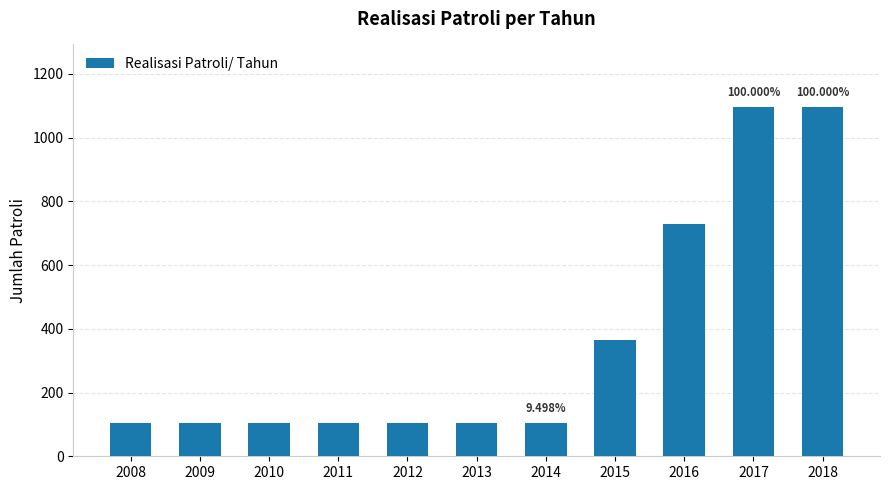

Count the values in the range 104 to 730.

9